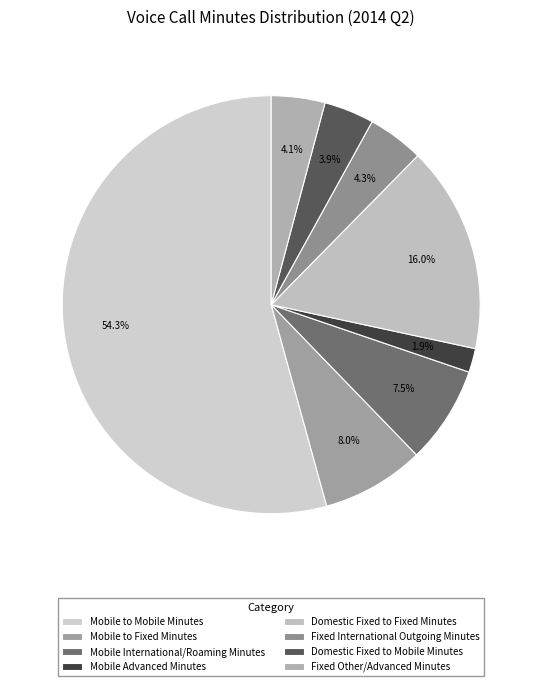

Does Mobile to Fixed Minutes account for over 50% of the chart?

No